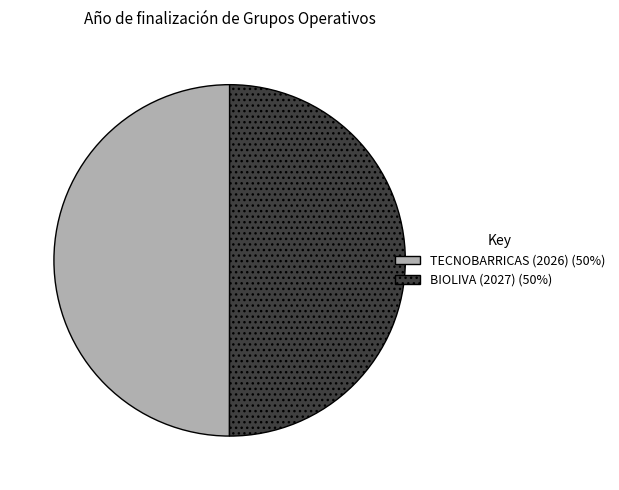

Is it true that TECNOBARRICAS (2026) is 50% of the pie?

True